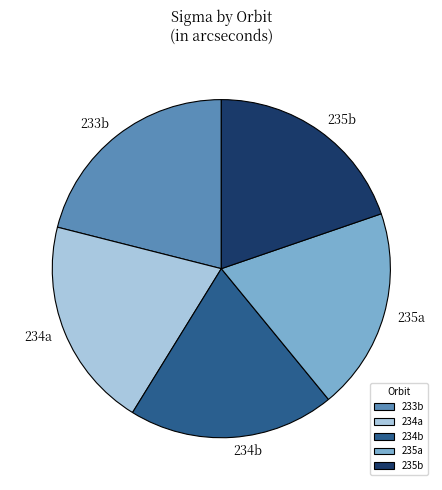

Count the number of slices in the pie.

5